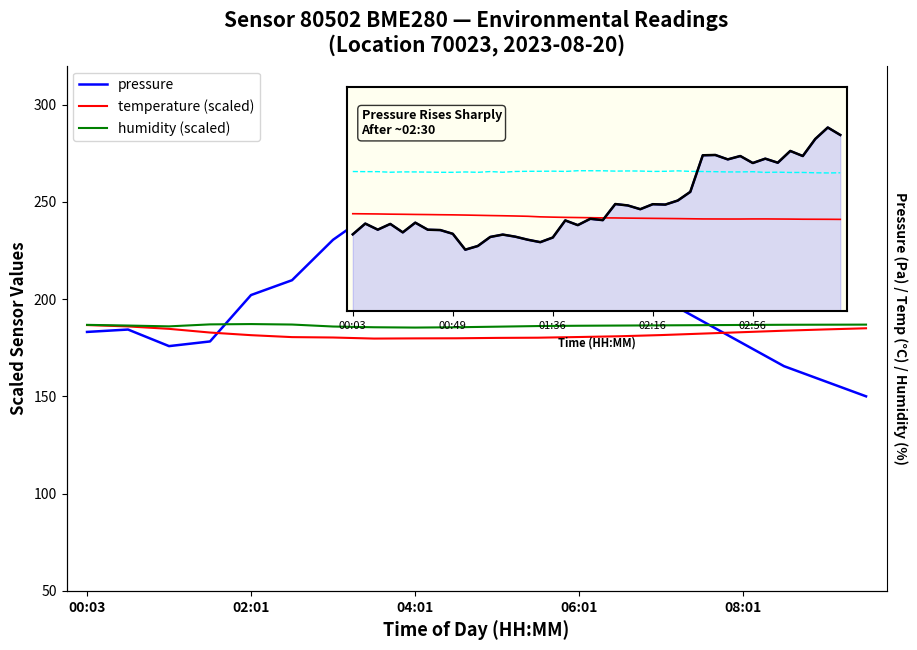

Rank the categories by pressure value from highest to lowest.

04:01, 03:31, 04:31, 05:01, 03:01, 05:31, 06:01, 06:31, 02:31, 02:01, 07:01, 07:31, 00:29, 00:03, 01:31, 08:01, 00:59, 08:31, 09:01, 09:31